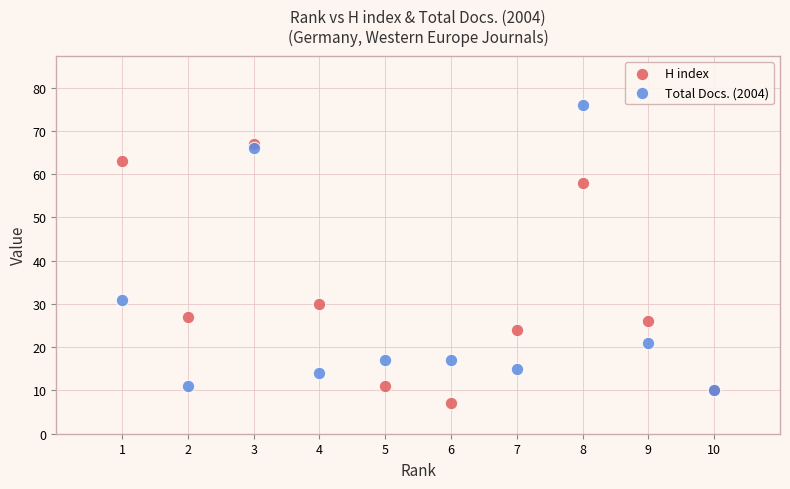

What are all the series names shown in the legend?

H index, Total Docs. (2004)